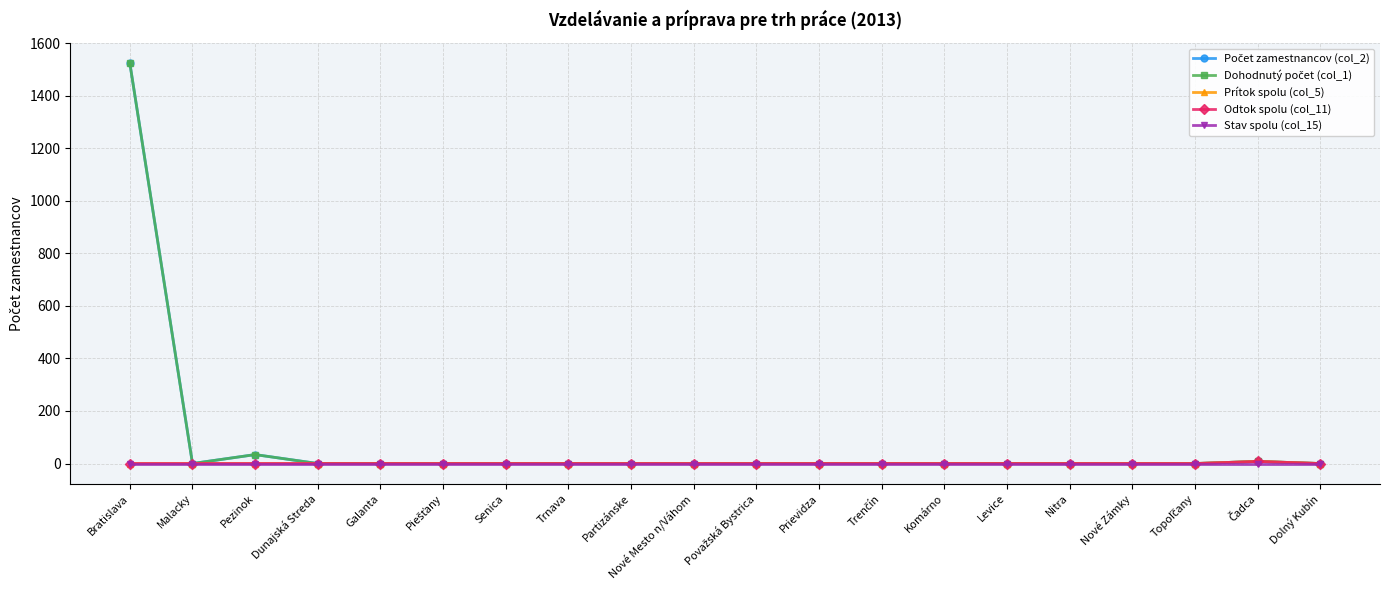

Rank the series at Senica from highest to lowest value.

Počet zamestnancov (col_2), Dohodnutý počet (col_1), Prítok spolu (col_5), Odtok spolu (col_11), Stav spolu (col_15)